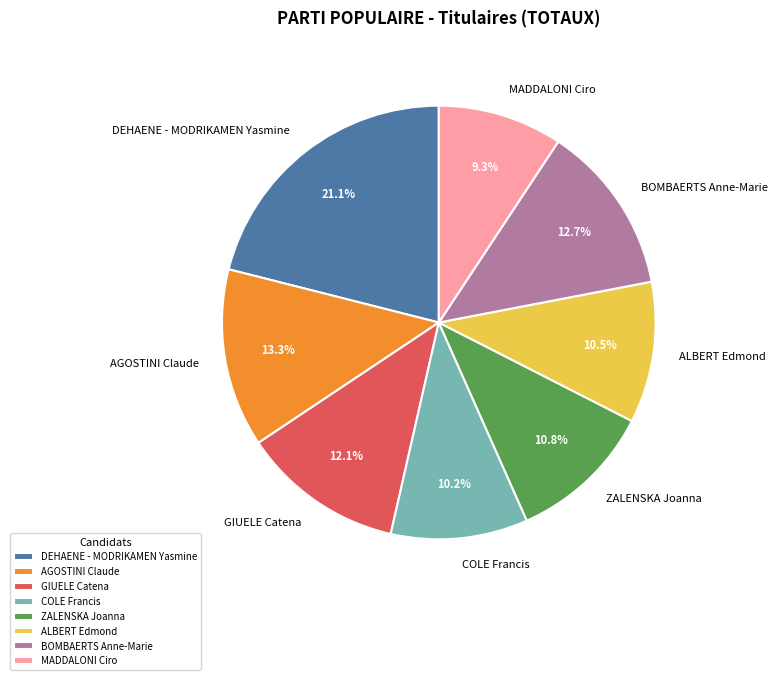

Is there any slice that represents more than half of the pie?

No